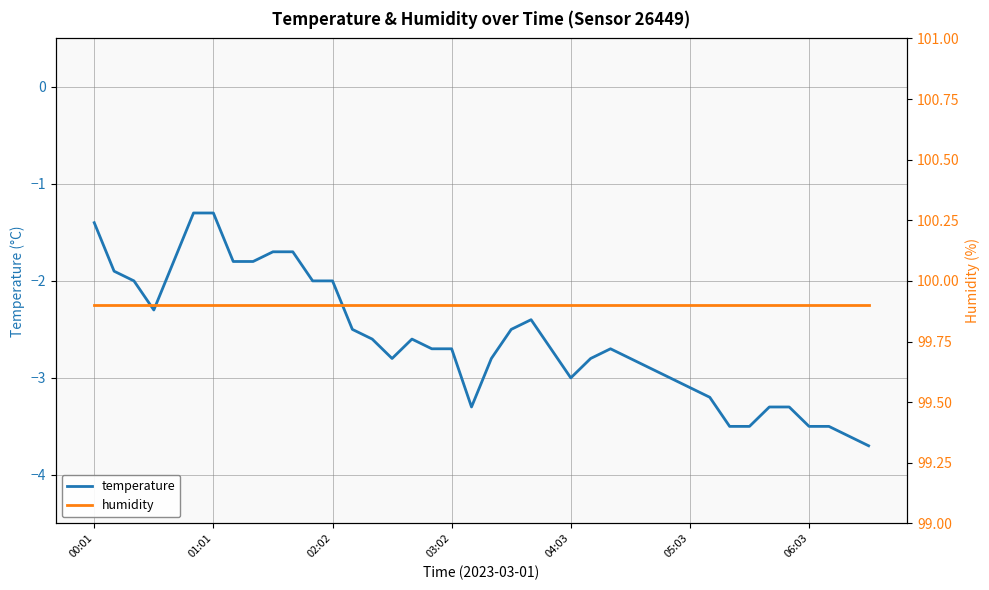

How many interior local peaks does the temperature series have?

3